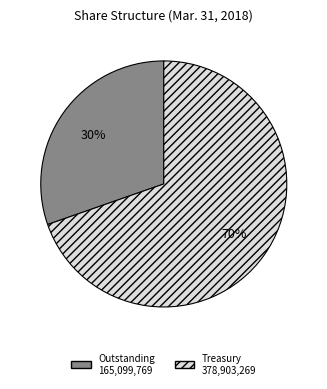

To the nearest percent, what is the average slice percentage?

50%